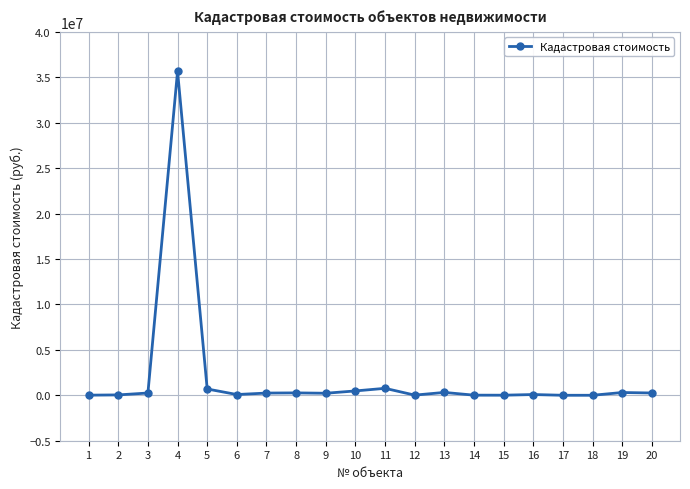

Between 4 and 16, which is larger?

4